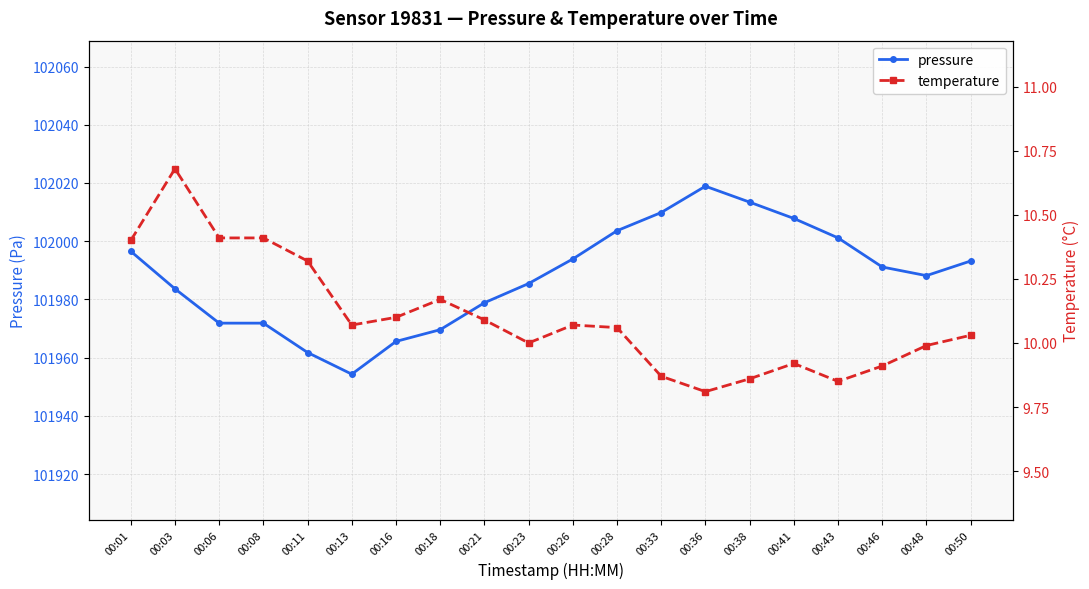

In pressure, how many points are lower than both neighbors (excluding endpoints)?

2